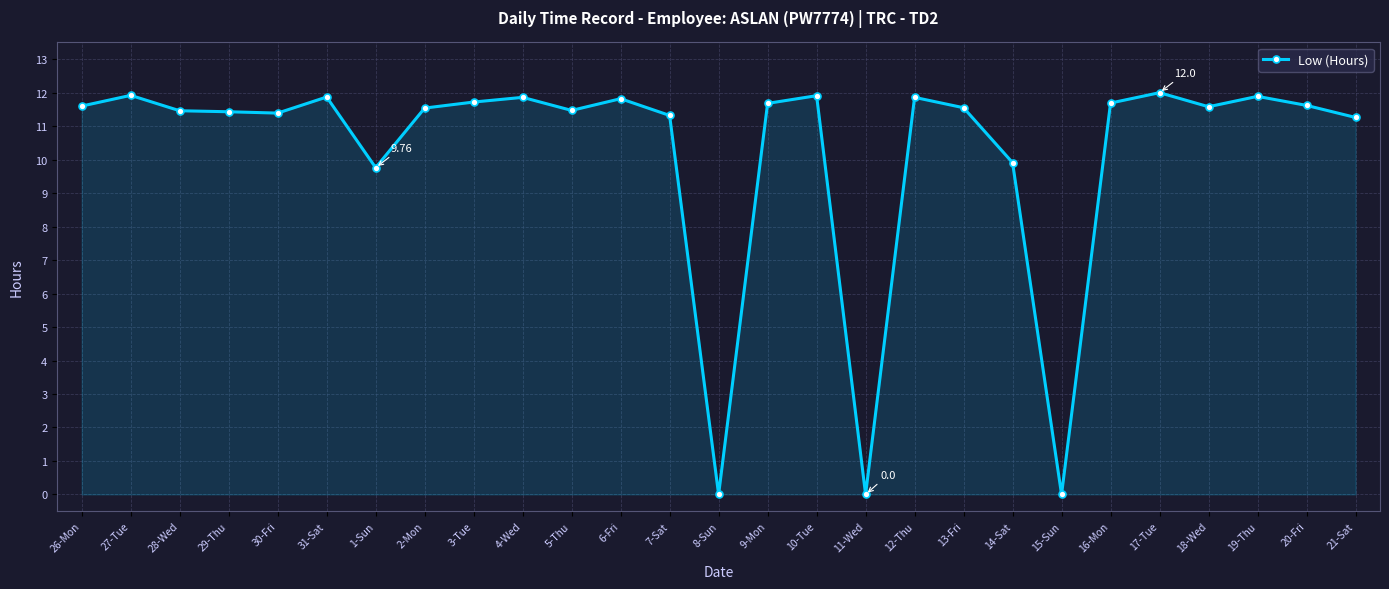

Where is the data nearest to the value 6?

1-Sun